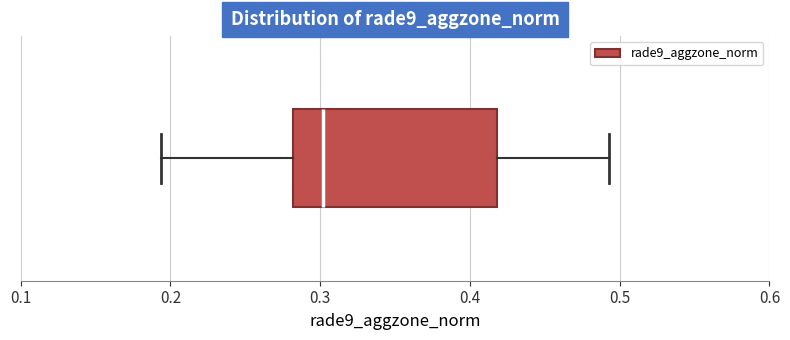

Transcribe this box plot: give where the median line is, the range the box spans, and where the two whiskers end, as read against the x-axis. The values are not printed on the chart, so give them approximately, as read against the axis.

median 0.30, box 0.28 to 0.42, whiskers 0.19 to 0.49